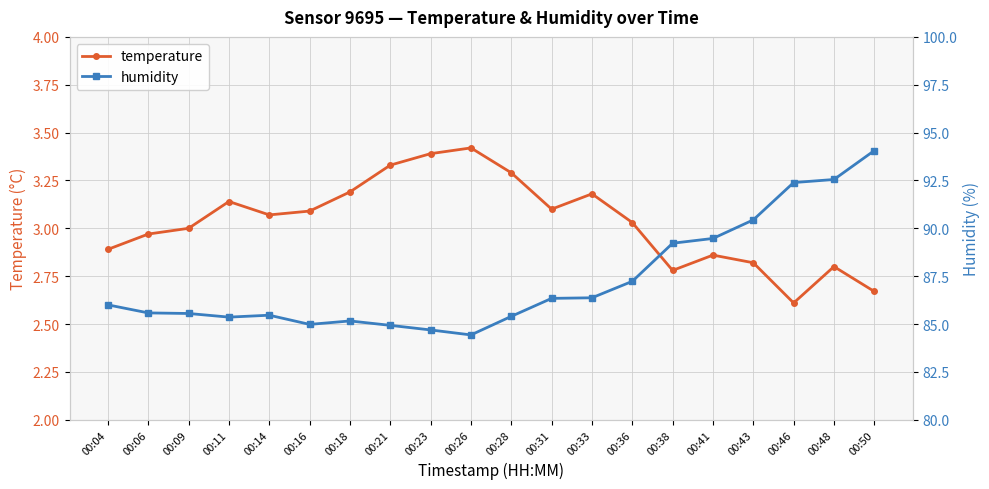

What is the sum of the humidity values at 00:46 and 00:41?

181.9